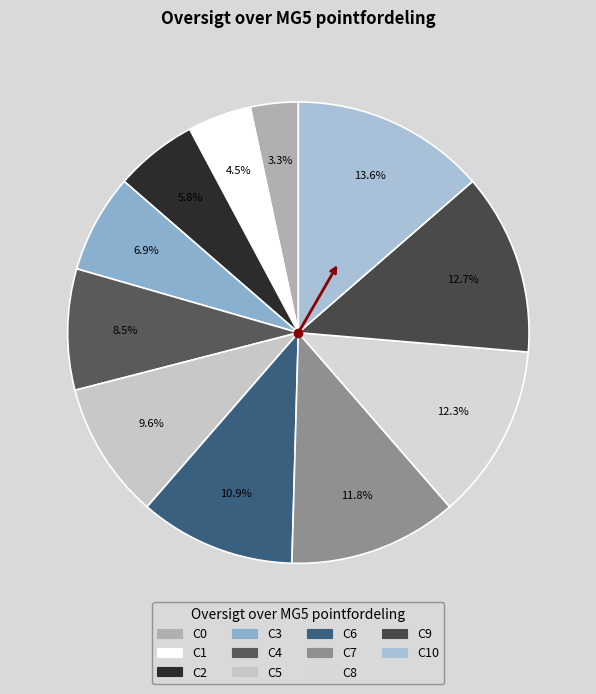

Is there a majority slice in this chart?

No